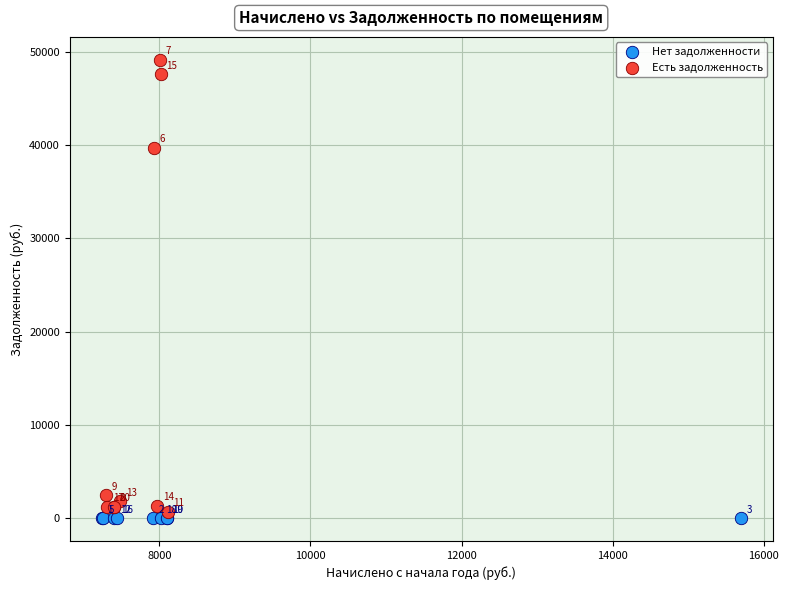

Which series contains the lowest Y value?

Нет задолженности